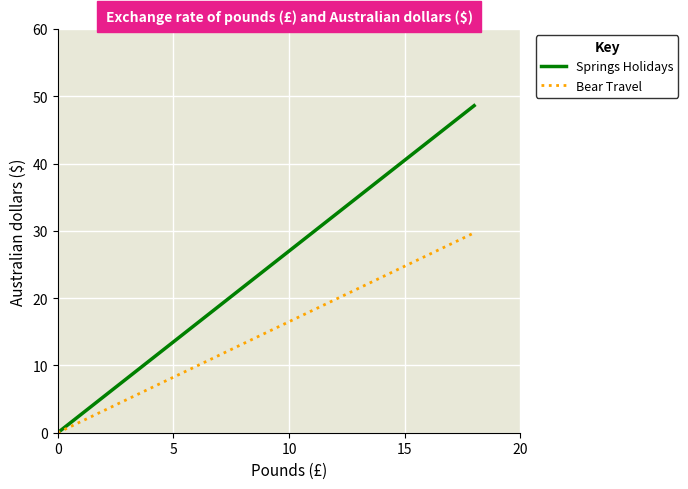

Which series has the largest total across all categories?

Springs Holidays